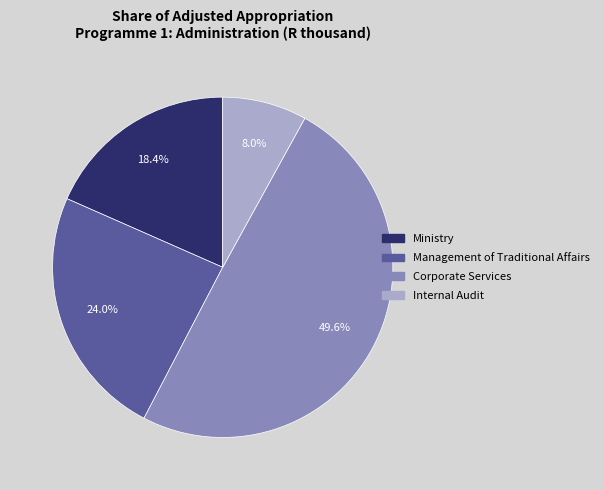

Is there any slice that represents more than half of the pie?

No